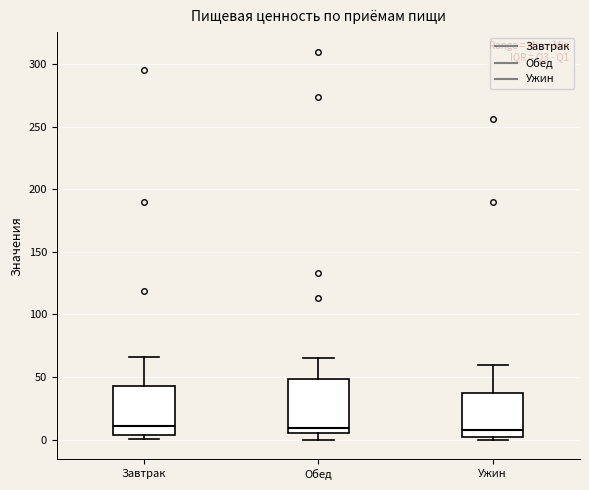

Reading left to right, transcribe this box plot: for each box, give where its median line is, the range the box spans, and where its two whiskers end, as read against the y-axis. The values are not printed on the chart, so give them approximately, as read against the axis.

Завтрак: median 10, box 5 to 45, whiskers 0 to 65
Обед: median 10, box 5 to 50, whiskers 0 to 65
Ужин: median 10, box 0 to 40, whiskers 0 (just below the box's lower edge) to 60